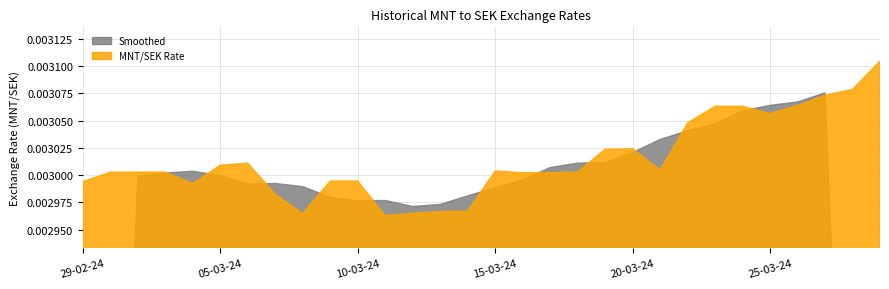

How many points are lower than both their immediate neighbors (excluding endpoints)?

5